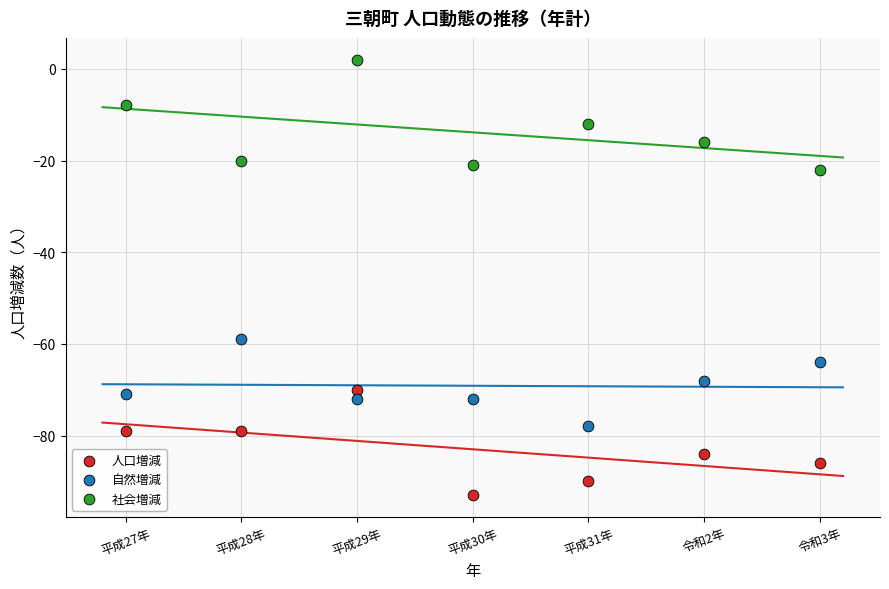

Across all data points, what is the range of Y values (max minus min)?

95